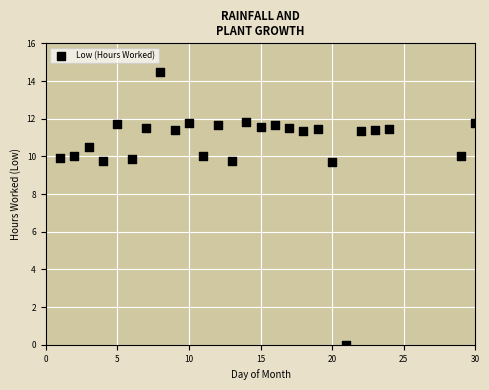

What is the range of Y values (max minus min)?

14.5